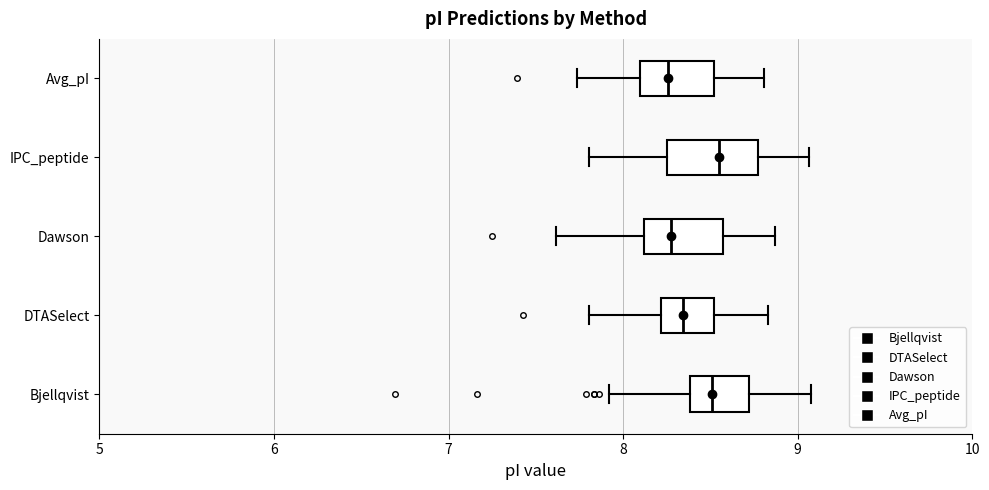

Where does the median line of the box for IPC_peptide sit on the x-axis? The values are not printed on the chart, so give them approximately, as read against the axis.

8.6